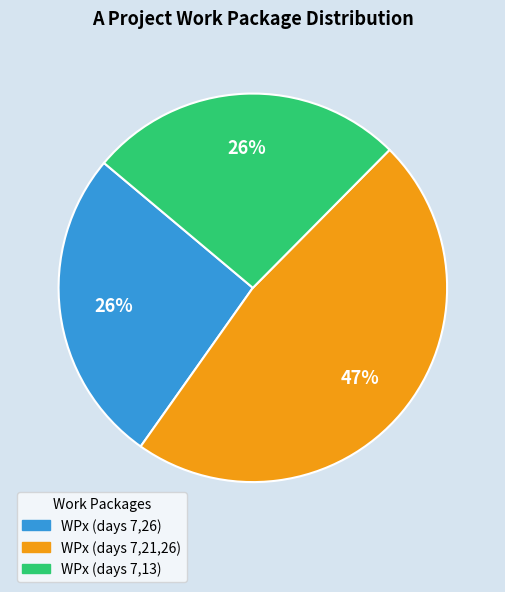

How many segments does this pie chart have?

3